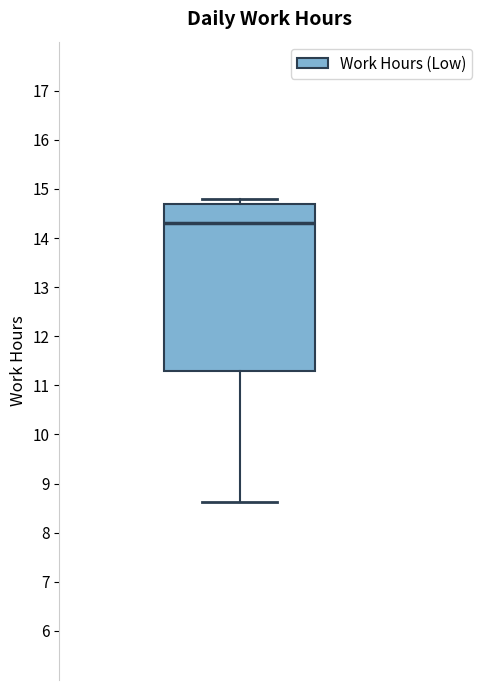

Where is the lower edge of the box on the y-axis? The values are not printed on the chart, so give them approximately, as read against the axis.

11.3